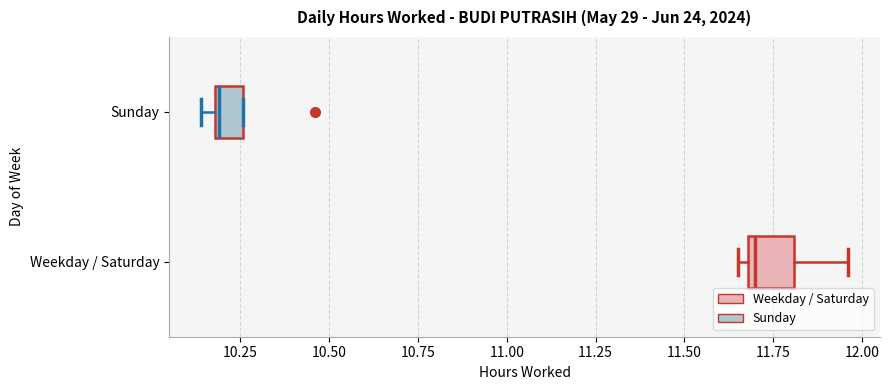

Reading bottom to top, transcribe this box plot: for each box, give where its median line is, the range the box spans, and where its two whiskers end, as read against the x-axis. The values are not printed on the chart, so give them approximately, as read against the axis.

Weekday / Saturday: median 11.70 (just right of the box's left edge), box 11.70 to 11.80, whiskers 11.65 to 11.95
Sunday: median 10.20, box 10.20 to 10.25, whiskers 10.15 to 10.25